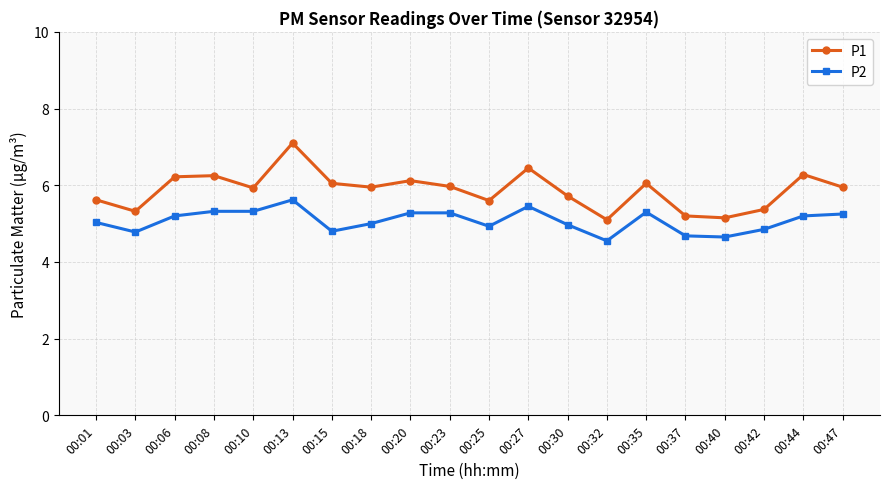

At which category is the sum across all series the highest?

00:13